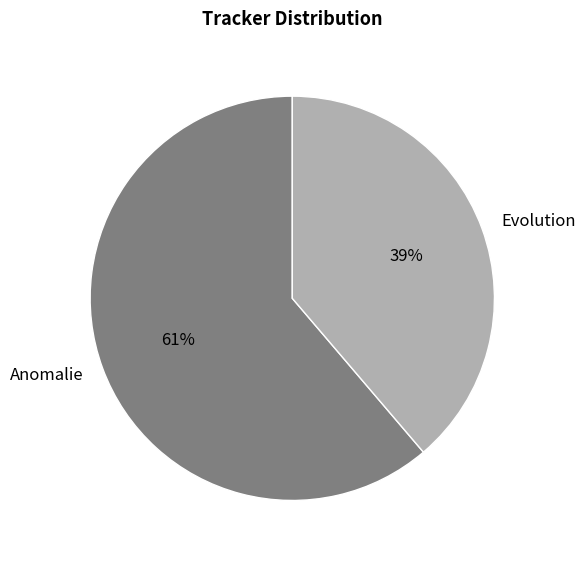

Rank the categories by value from highest to lowest.

Anomalie, Evolution